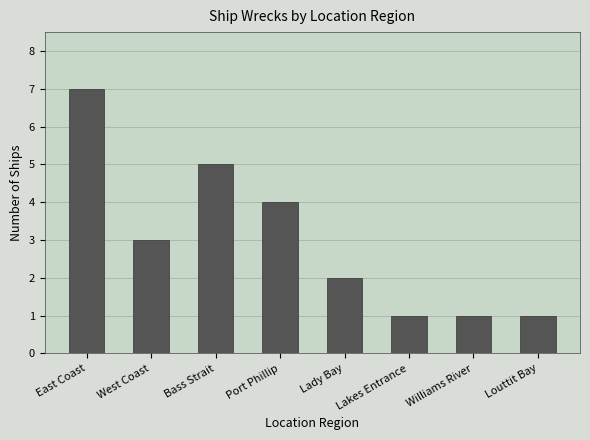

What is the average value?

3